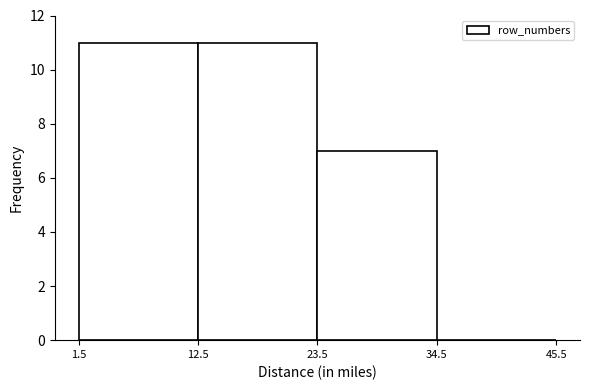

How tall is the bar that spans 1.5 to 12.5 on the x-axis? The values are not printed on the chart, so give them approximately, as read against the axis.

11